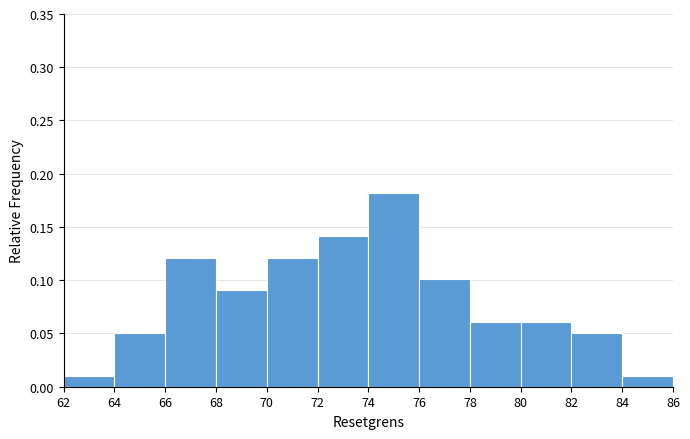

Over which range of the x-axis is the bar tallest?

74 to 76